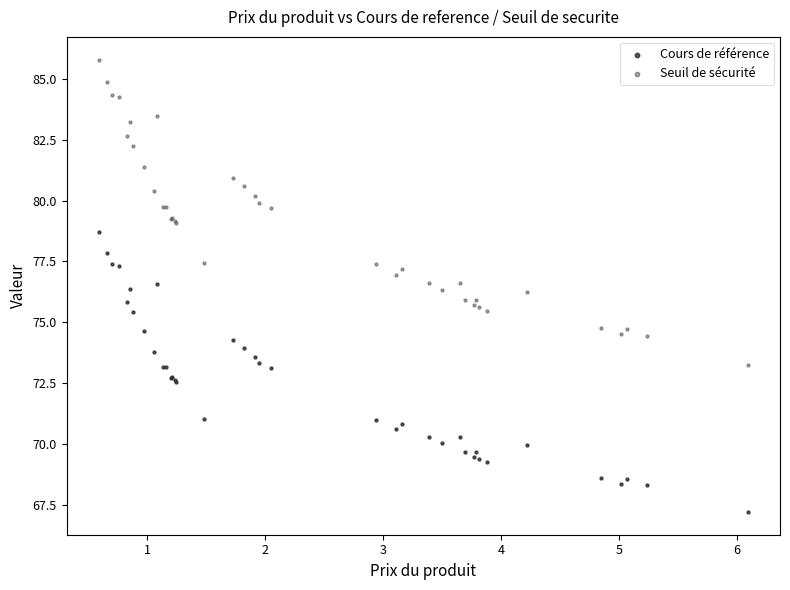

What are all the series names shown in the legend?

Cours de référence, Seuil de sécurité